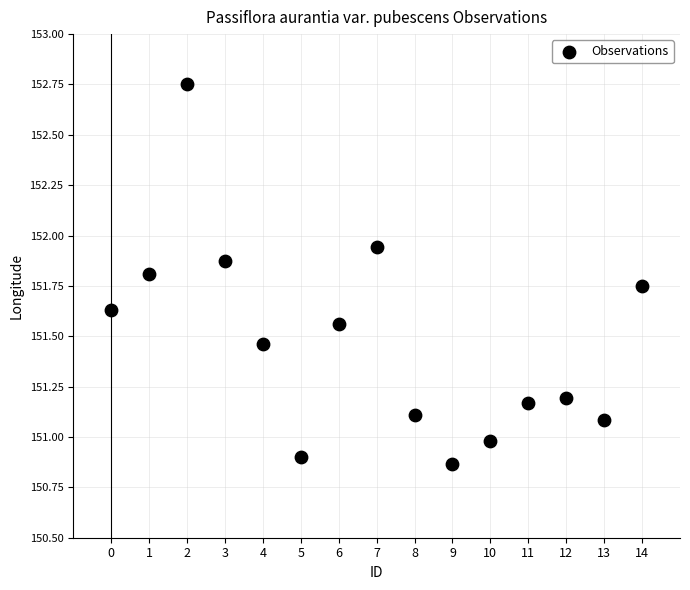

What is the range of Y values (max minus min)?

1.9